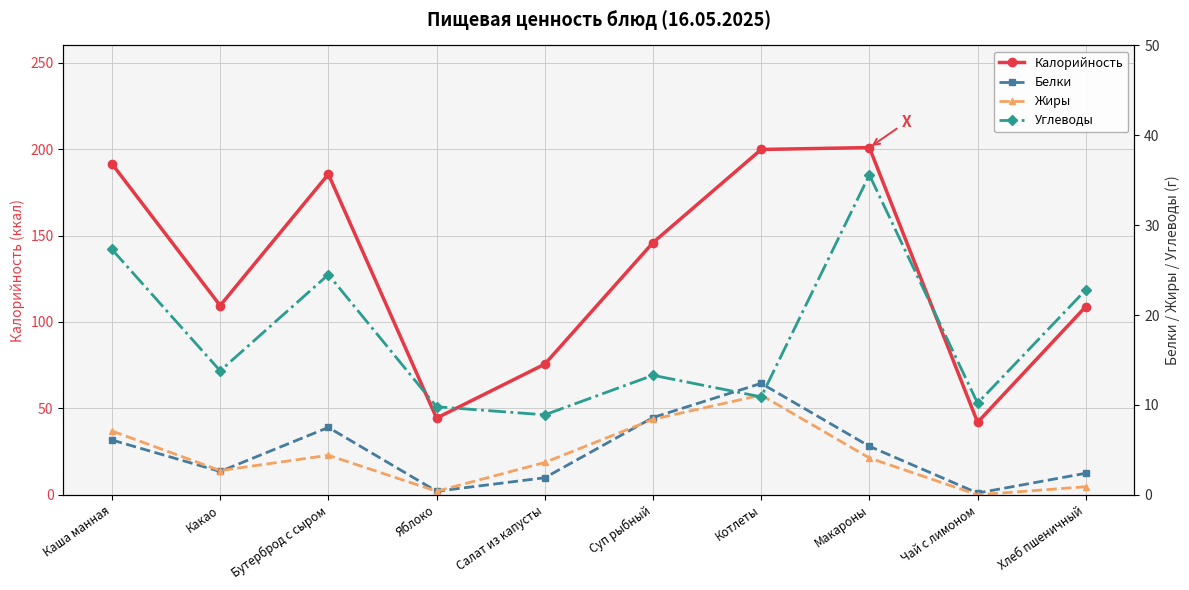

What is the sum of all Белки values?

47.5